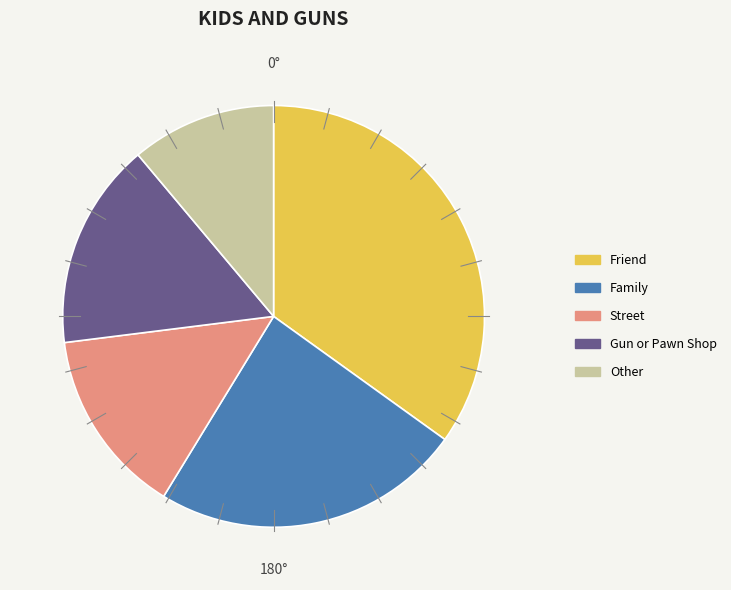

Is there any slice that represents more than half of the pie?

No